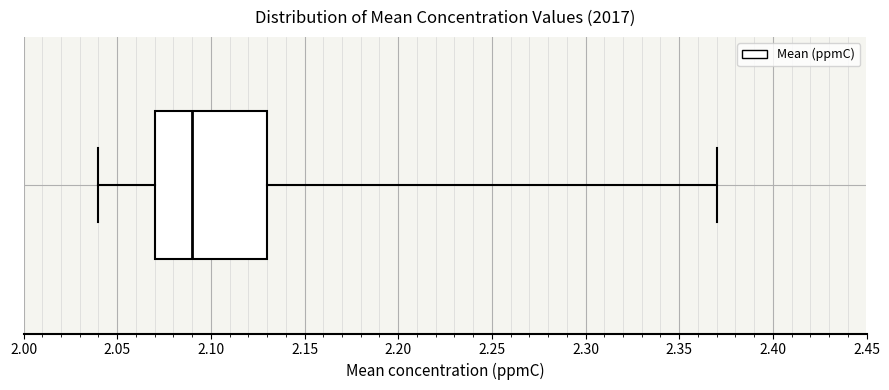

Transcribe this box plot: give where the median line is, the range the box spans, and where the two whiskers end, as read against the x-axis. The values are not printed on the chart, so give them approximately, as read against the axis.

median 2.09, box 2.07 to 2.13, whiskers 2.04 to 2.37